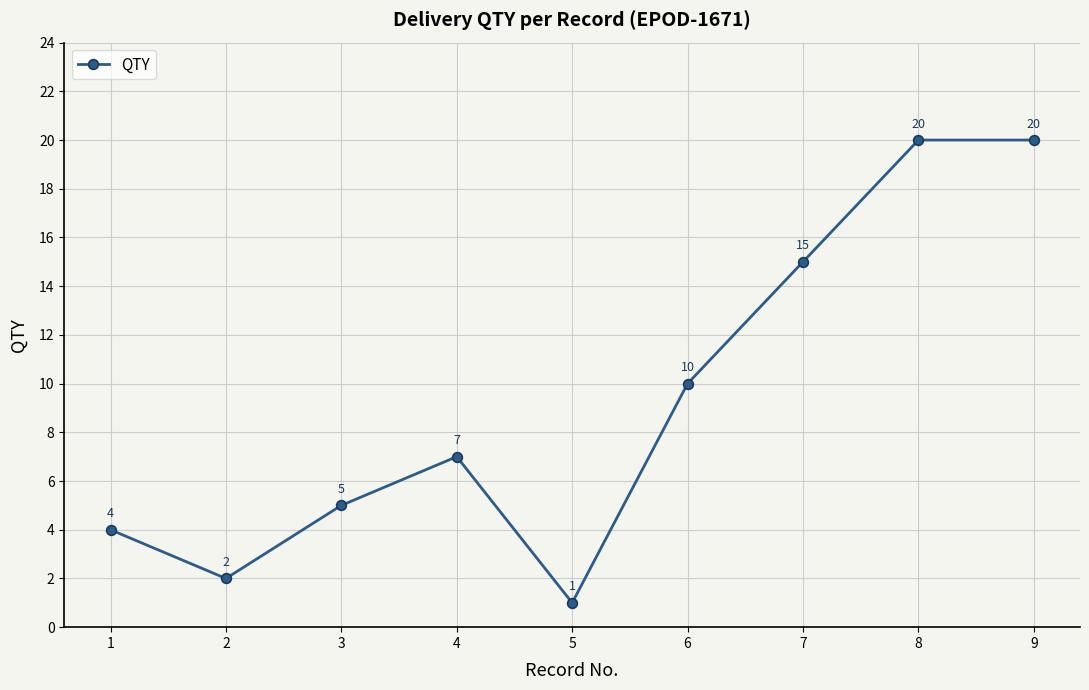

Which category has the lowest value across all series?

5